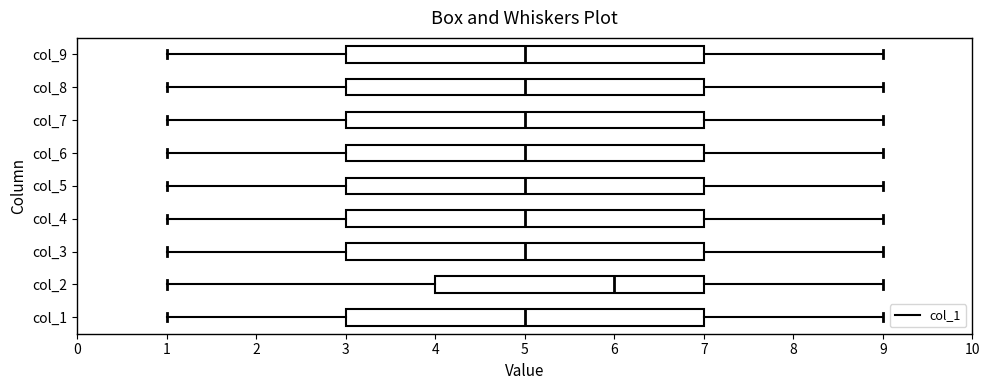

Which box has the furthest to the right median line?

col_2